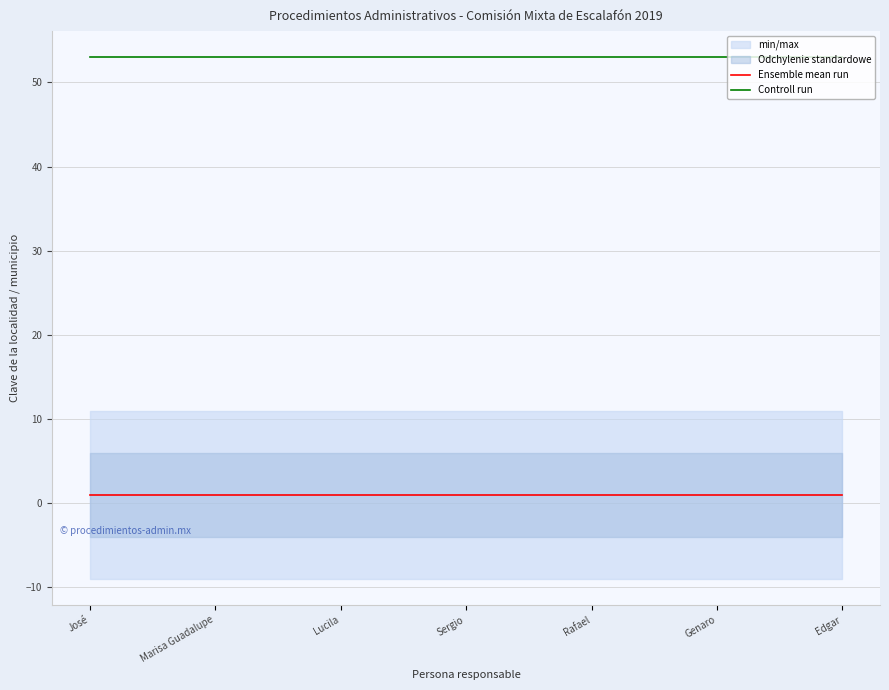

What is the maximum value for Ensemble mean run?

1